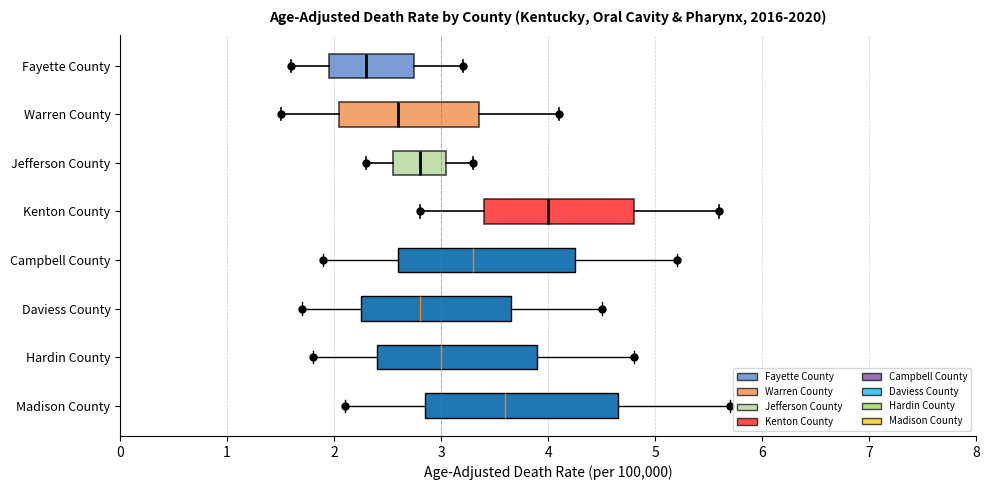

Reading bottom to top, read every box against the x-axis: the position of its median line, the range the box covers, and the ends of its whiskers. The values are not printed on the chart, so give them approximately, as read against the axis.

Madison County: median 3.6, box 2.9 to 4.7, whiskers 2.1 to 5.7
Hardin County: median 3.0, box 2.4 to 3.9, whiskers 1.8 to 4.8
Daviess County: median 2.8, box 2.3 to 3.7, whiskers 1.7 to 4.5
Campbell County: median 3.3, box 2.6 to 4.3, whiskers 1.9 to 5.2
Kenton County: median 4.0, box 3.4 to 4.8, whiskers 2.8 to 5.6
Jefferson County: median 2.8, box 2.6 to 3.1, whiskers 2.3 to 3.3
Warren County: median 2.6, box 2.1 to 3.4, whiskers 1.5 to 4.1
Fayette County: median 2.3, box 2.0 to 2.8, whiskers 1.6 to 3.2